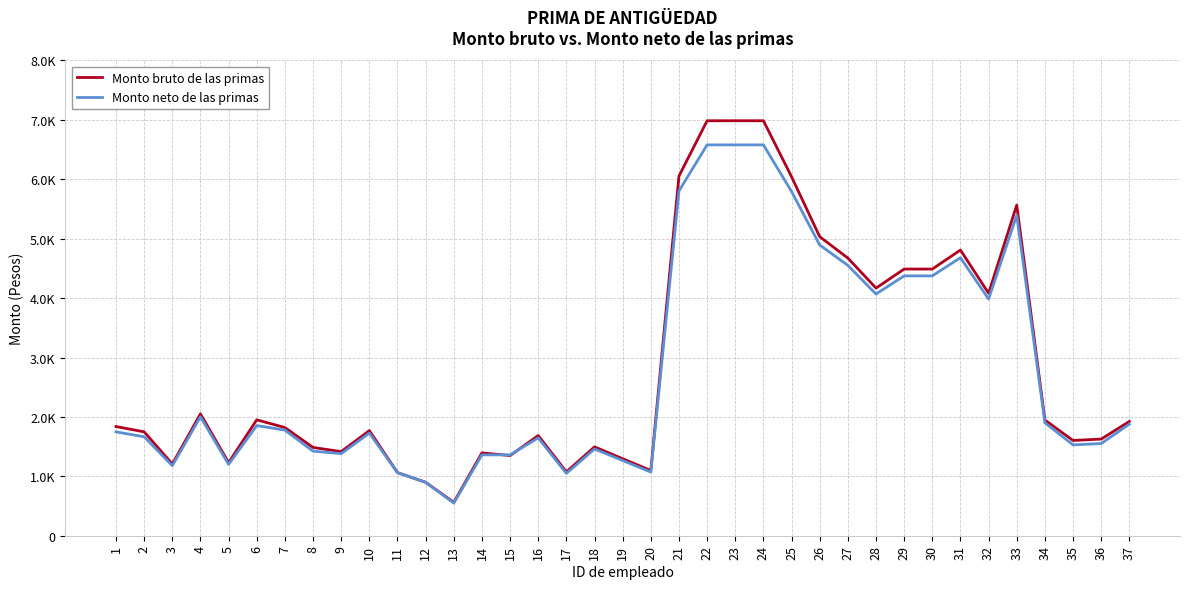

List the series in order of their peak value, lowest first.

Monto neto de las primas, Monto bruto de las primas